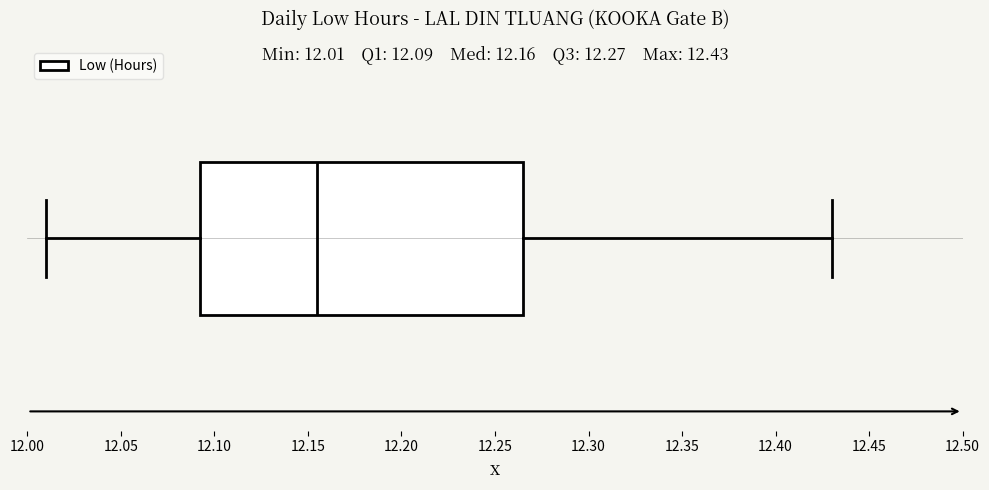

Transcribe this box plot: give where the median line is, the range the box spans, and where the two whiskers end, as read against the x-axis. The values are not printed on the chart, so give them approximately, as read against the axis.

median 12.155, box 12.095 to 12.265, whiskers 12.010 to 12.430